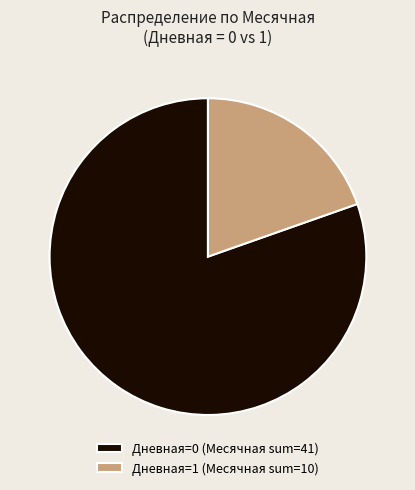

Rank the categories by value from highest to lowest.

Дневная=0 (Месячная sum=41), Дневная=1 (Месячная sum=10)